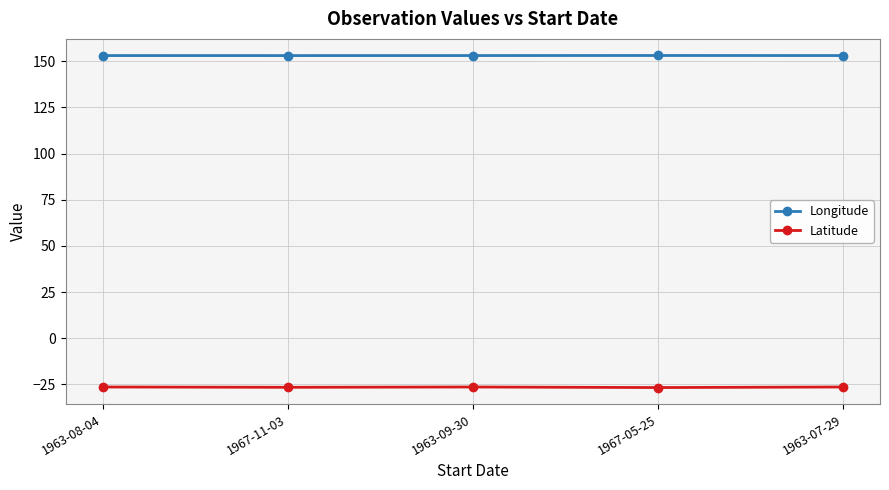

What is the difference between the highest and lowest values at 1967-11-03?

179.6